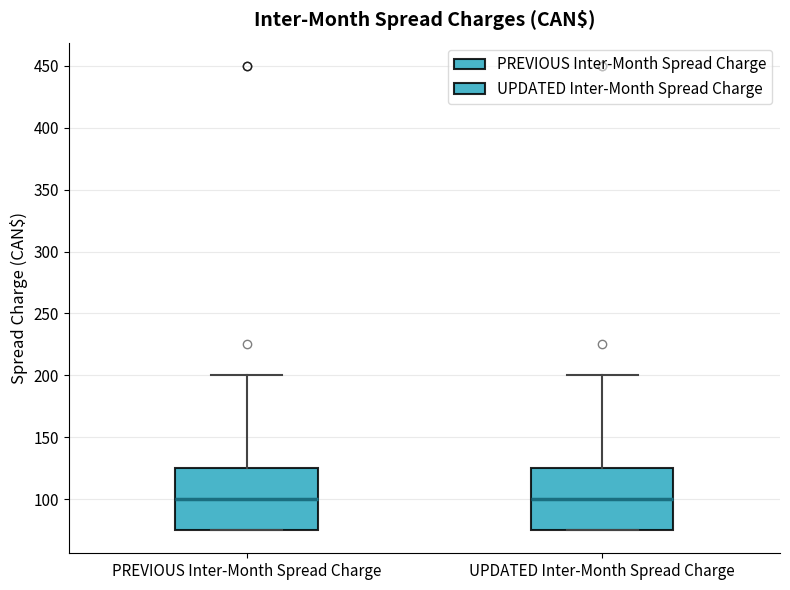

Where is the lower edge of the box for UPDATED Inter-Month Spread Charge on the y-axis? The values are not printed on the chart, so give them approximately, as read against the axis.

75